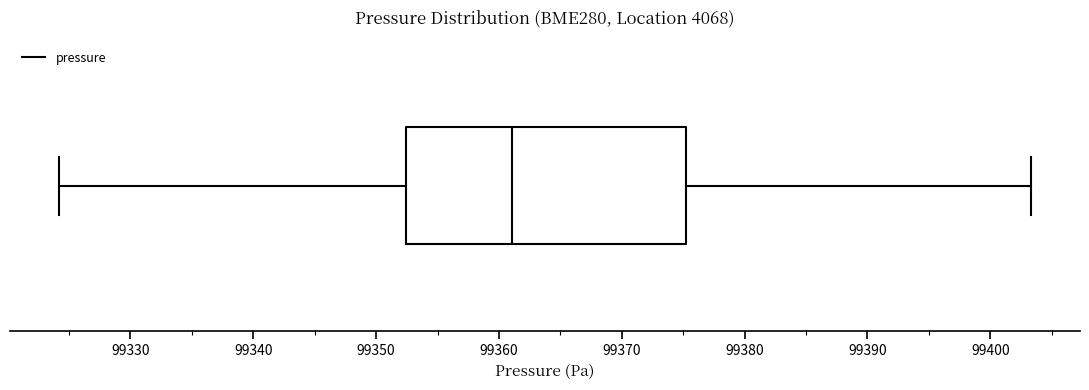

Transcribe this box plot: give where the median line is, the range the box spans, and where the two whiskers end, as read against the x-axis. The values are not printed on the chart, so give them approximately, as read against the axis.

median 99361, box 99352 to 99375, whiskers 99324 to 99403